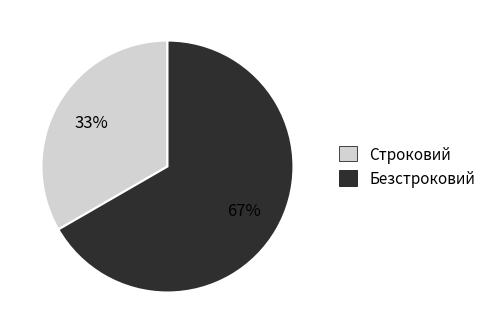

To the nearest percent, what is the average slice percentage?

50%